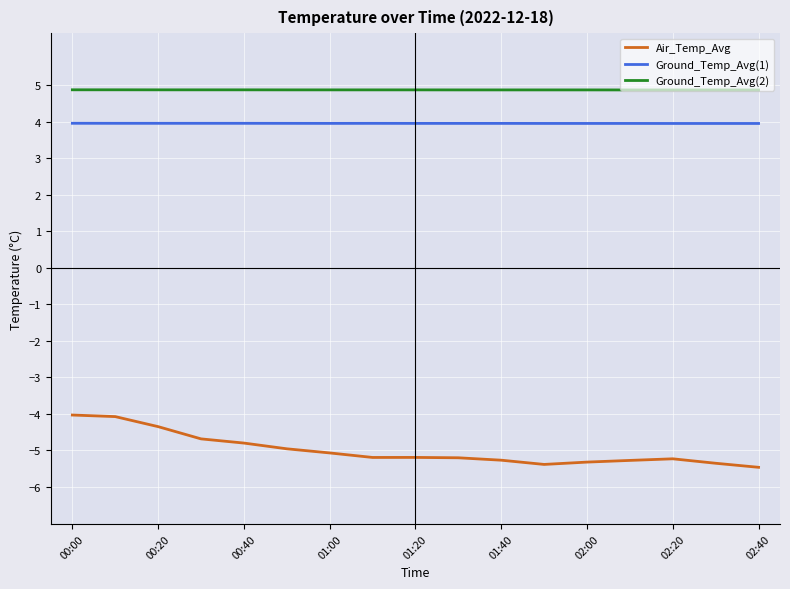

What is the highest value of the Ground_Temp_Avg(1) series?

4.0